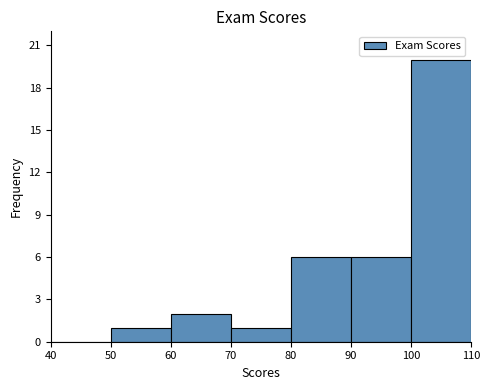

Reading left to right, transcribe this chart: for each bar, give the range it covers on the x-axis and its height. The values are not printed on the chart, so give them approximately, as read against the axis.

40 to 50: 0
50 to 60: 1
60 to 70: 2
70 to 80: 1
80 to 90: 6
90 to 100: 6
100 to 110: 20